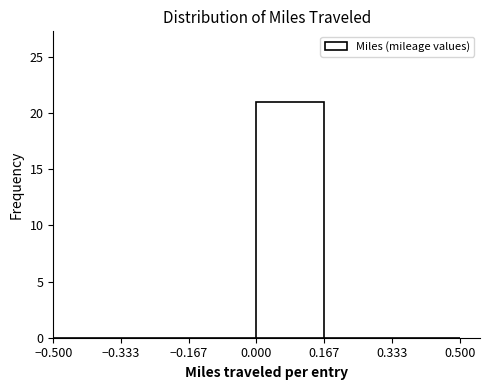

How tall is the bar that spans 0.000 to 0.167 on the x-axis? The values are not printed on the chart, so give them approximately, as read against the axis.

21